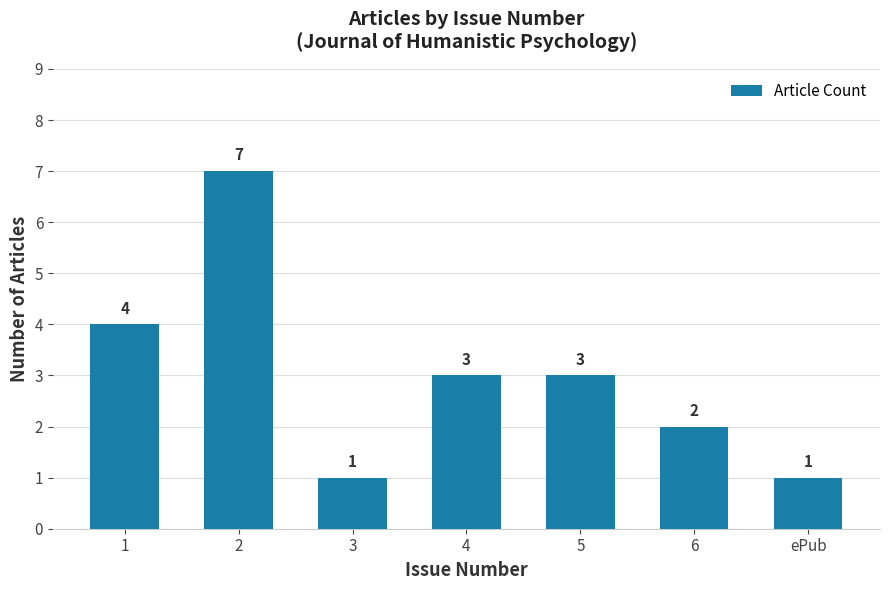

What is the change in value from 3 to 4?

+2